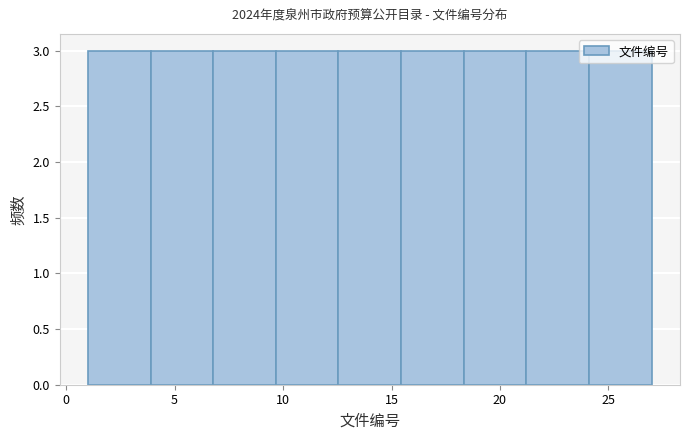

Reading left to right, transcribe this chart: for each bar, give the range it covers on the x-axis and its height. Neither the bar edges nor the heights are printed on the chart, so give them approximately, as read against the axes.

1.0 to 4.0: 3
4.0 to 7.0: 3
7.0 to 9.5: 3
9.5 to 12.5: 3
12.5 to 15.5: 3
15.5 to 18.5: 3
18.5 to 21.0: 3
21.0 to 24.0: 3
24.0 to 27.0: 3